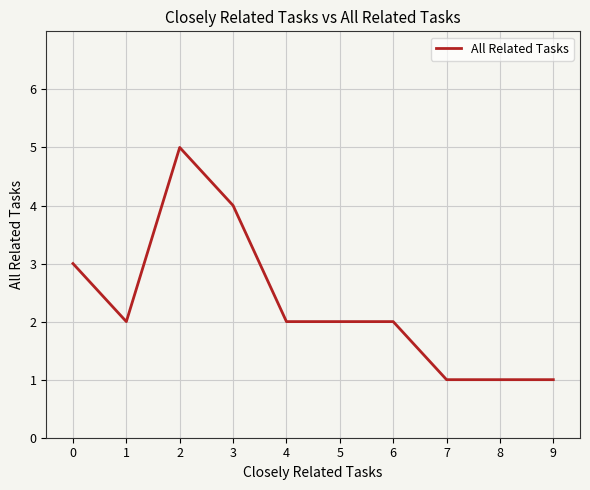

What is the sum of the values at 6 and 3?

6